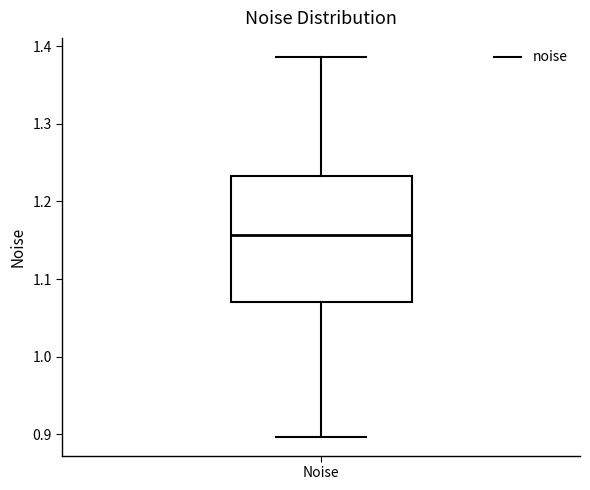

Read this box plot against the y-axis: the position of the median line, the range covered by the box, and the ends of both whiskers. The values are not printed on the chart, so give them approximately, as read against the axis.

median 1.16, box 1.07 to 1.23, whiskers 0.90 to 1.39